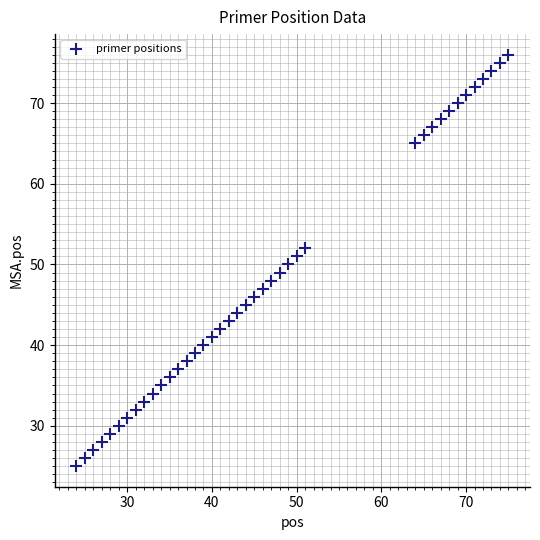

What is the range of X values (max minus min)?

51